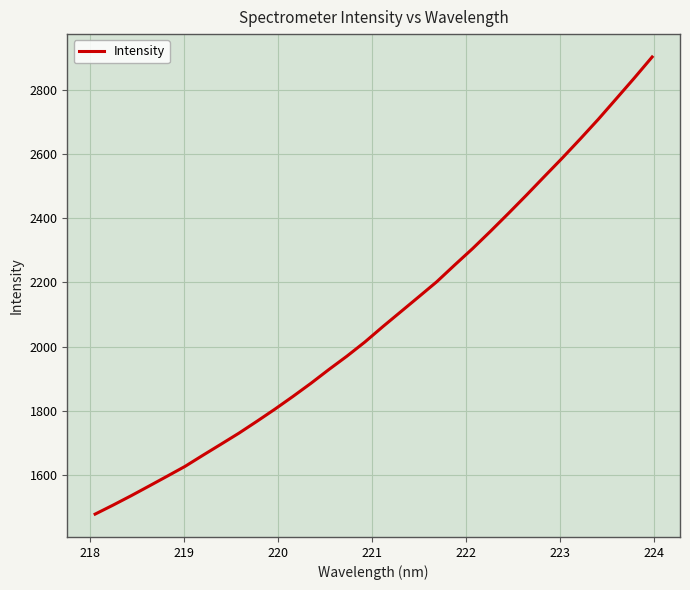

What is the difference between the maximum and minimum values?

1427.3